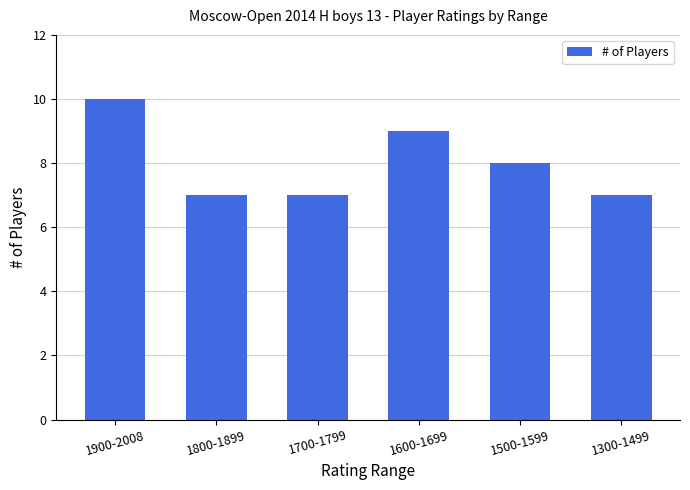

Approximately how many times larger is the value at 1300-1499 compared to 1600-1699?

0.8